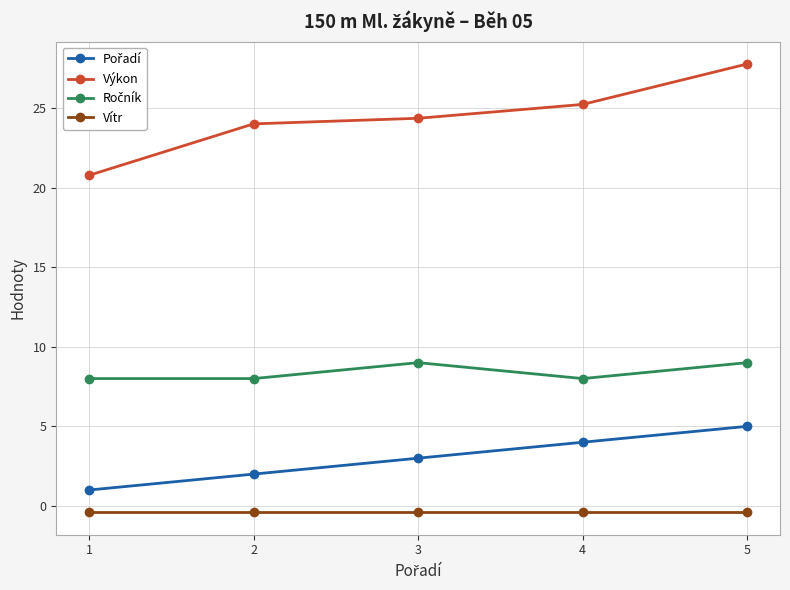

What is the average value of the Vítr series?

-0.4